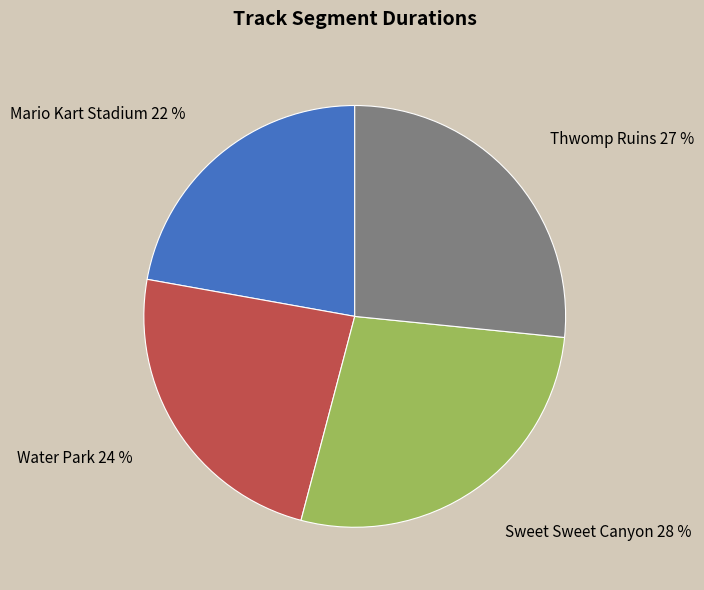

To the nearest percent, what percentage of the pie is Sweet Sweet Canyon?

28%